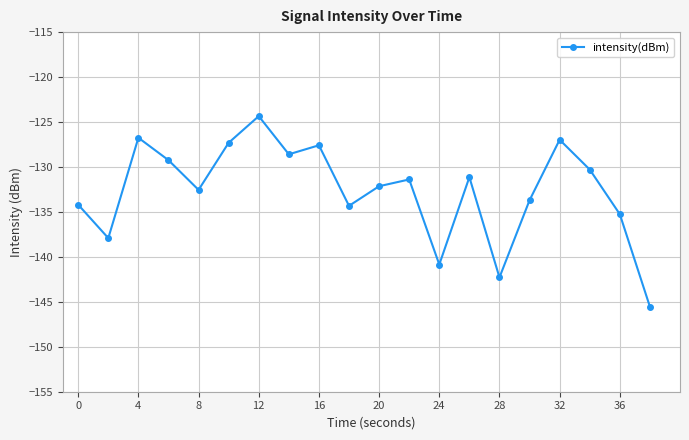

How many lines are shown in the chart?

1